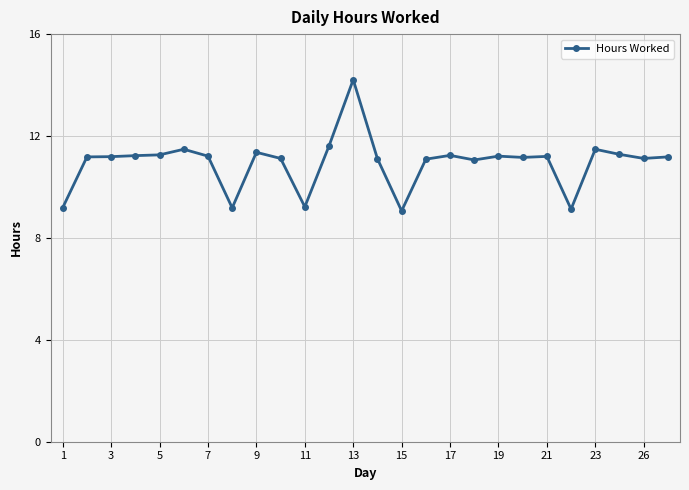

What is the value of the 23rd point from the left?

11.5